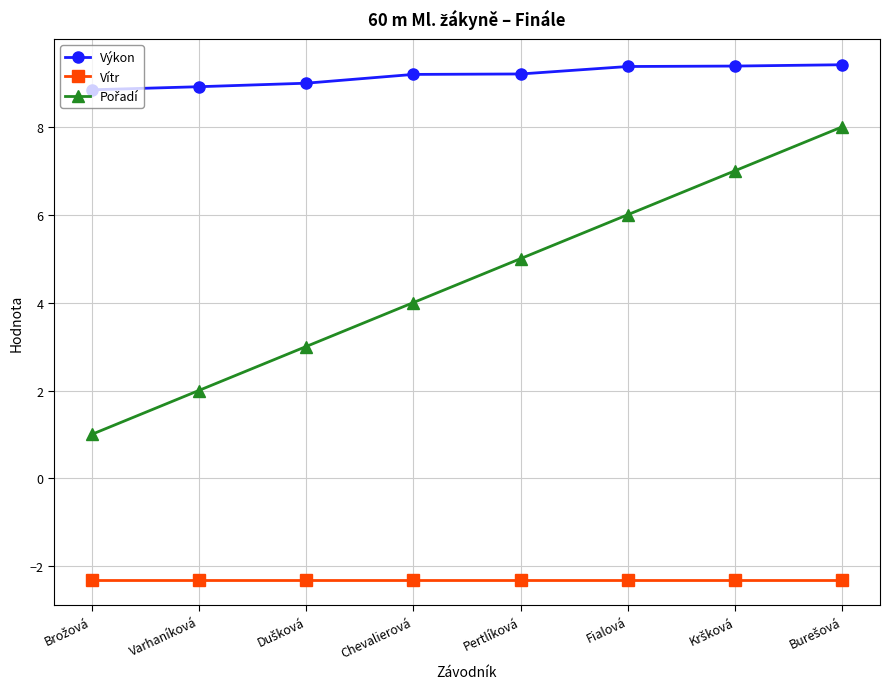

Count the number of categories in the chart.

8